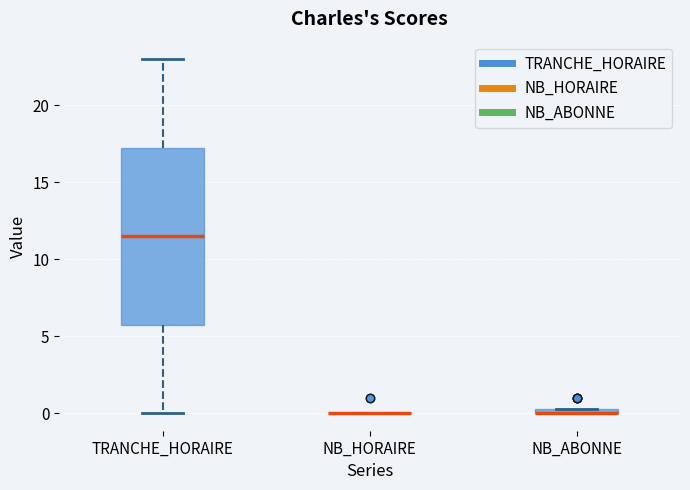

Which box is the tallest, from its lower edge to its upper edge?

TRANCHE_HORAIRE